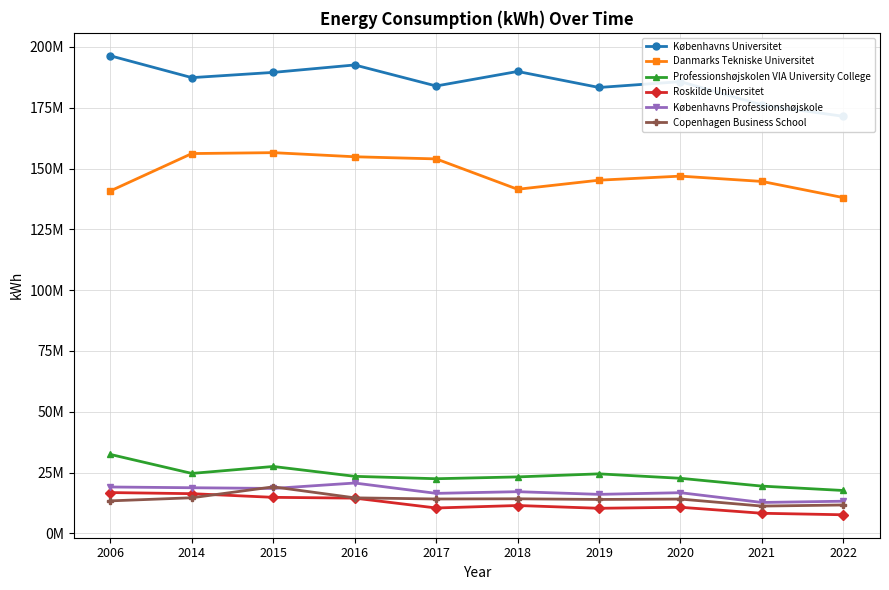

What is the spread (max minus min) of values at 2006?

182967877